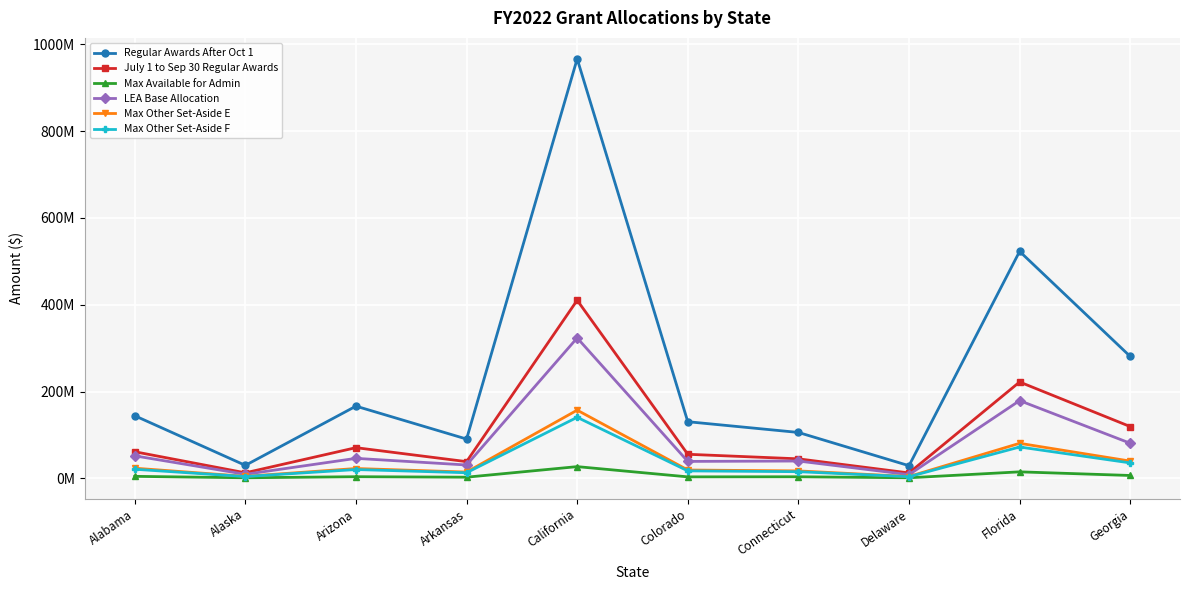

Is this an area chart (filled region under the line)?

No